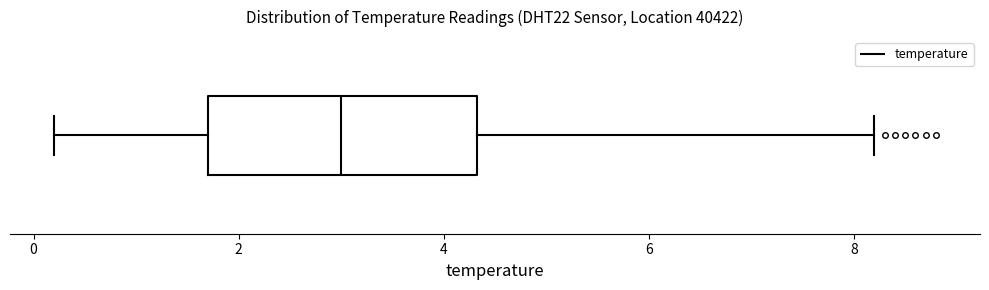

Where does the median line of the box sit on the x-axis? The values are not printed on the chart, so give them approximately, as read against the axis.

3.0